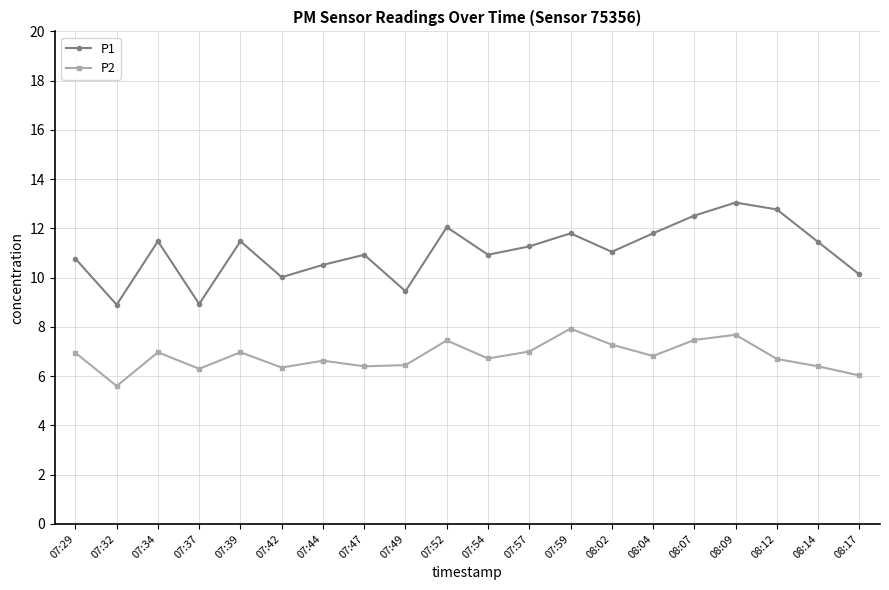

What is the sum of all P1 values?

221.3